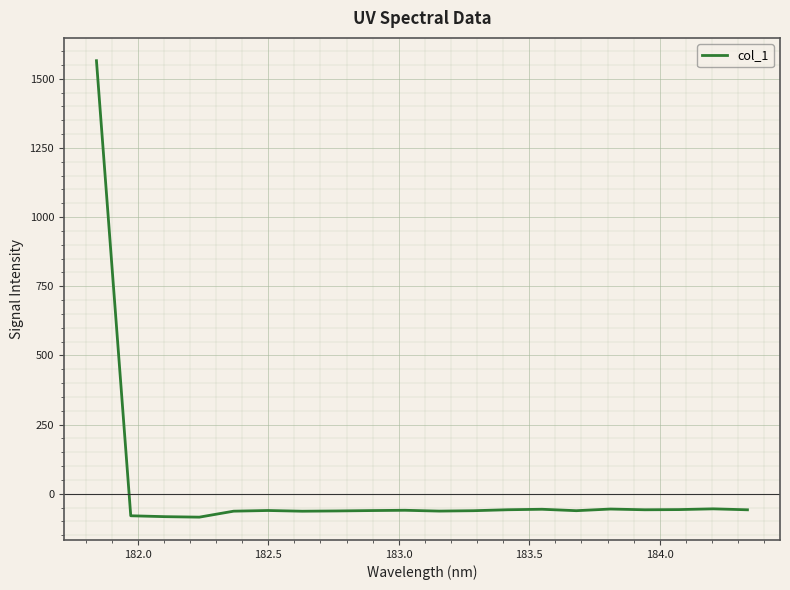

What is the smallest value displayed?

-84.8